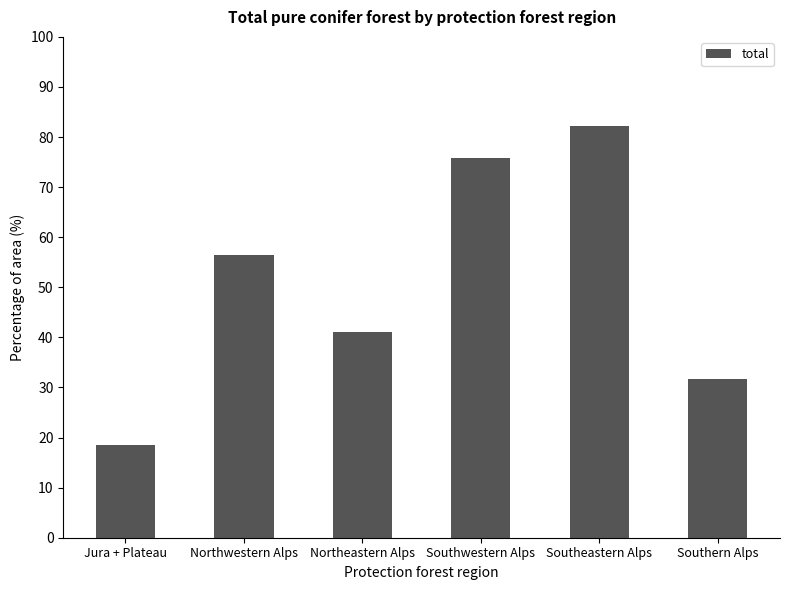

What is the change in value from Jura + Plateau to Southeastern Alps?

+63.8